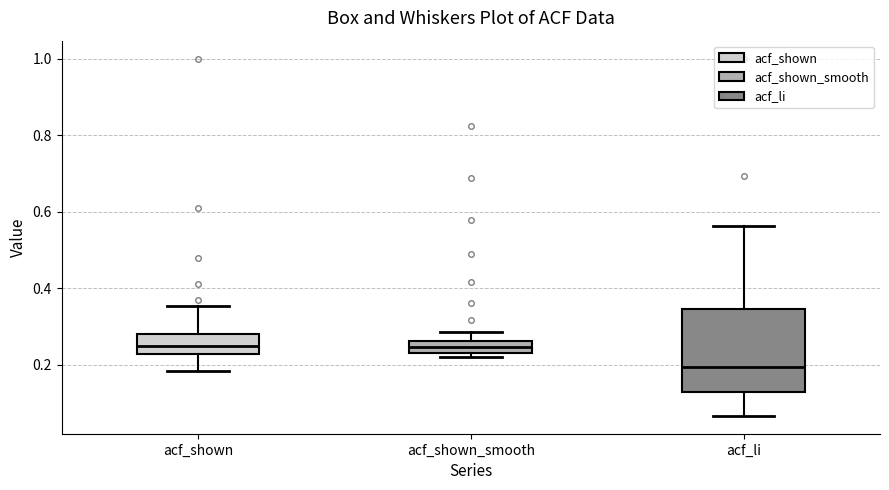

Comparing the boxes themselves (not the whiskers), which one is the tallest?

acf_li